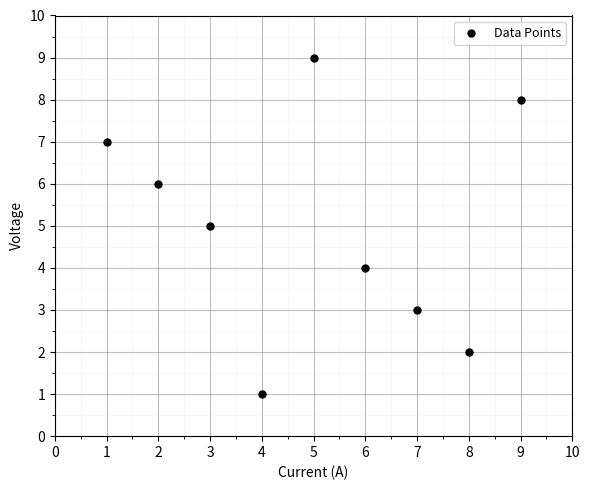

What is the average Y value?

5